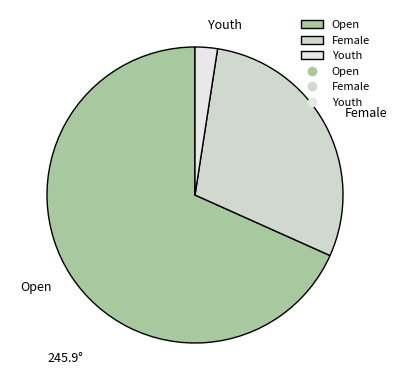

Rank the categories by value from highest to lowest.

Open, Female, Youth